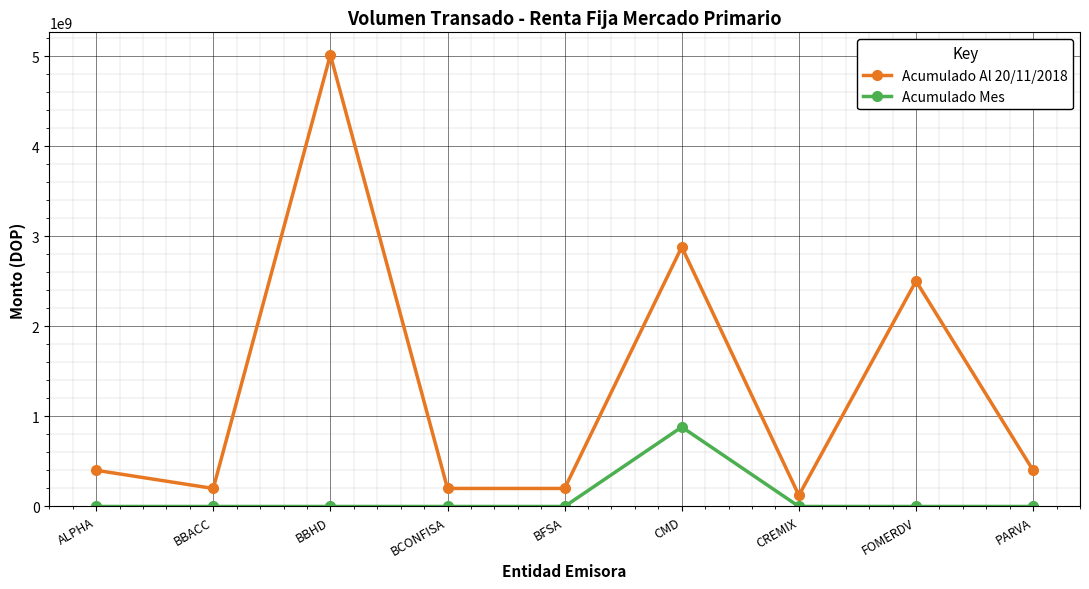

List the series in order of their peak value, lowest first.

Acumulado Mes, Acumulado Al 20/11/2018